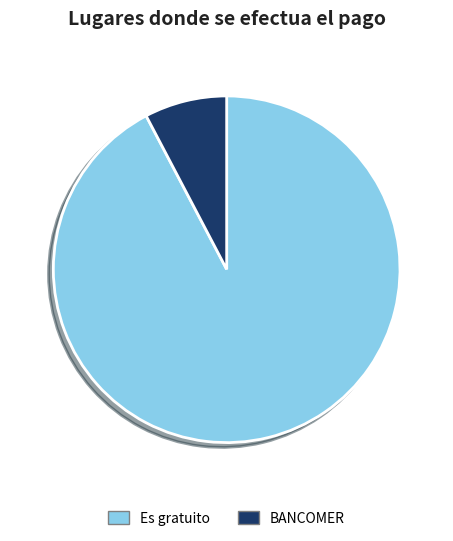

Combined, do Es gratuito and BANCOMER account for over 50%?

Yes